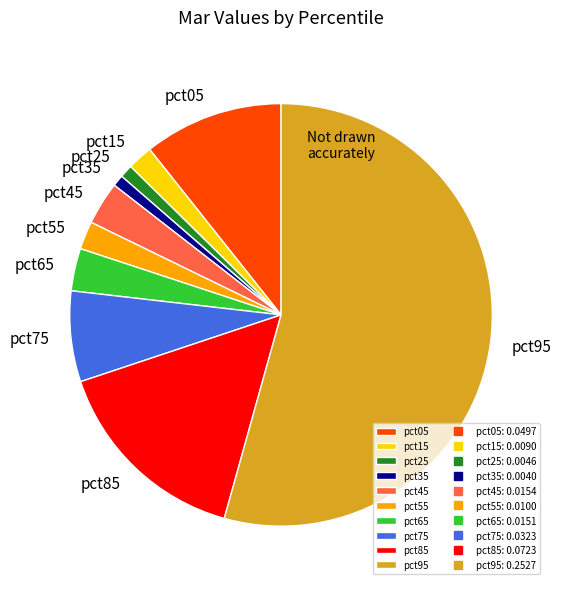

Between pct45 and pct75, which is larger?

pct75